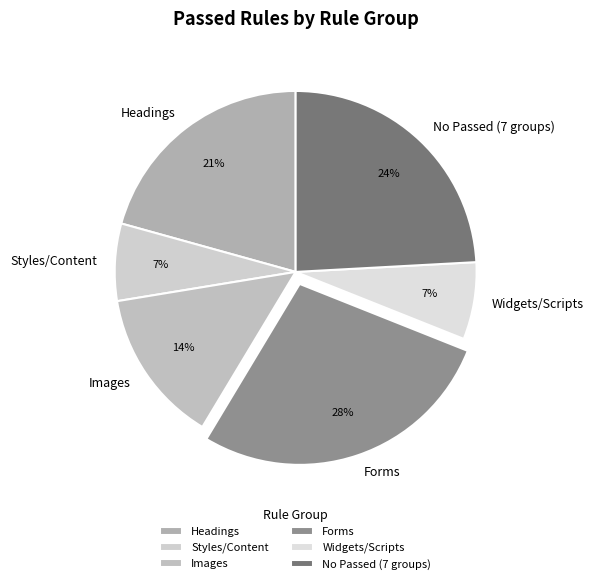

Is it true that Widgets/Scripts is 7% of the pie?

True